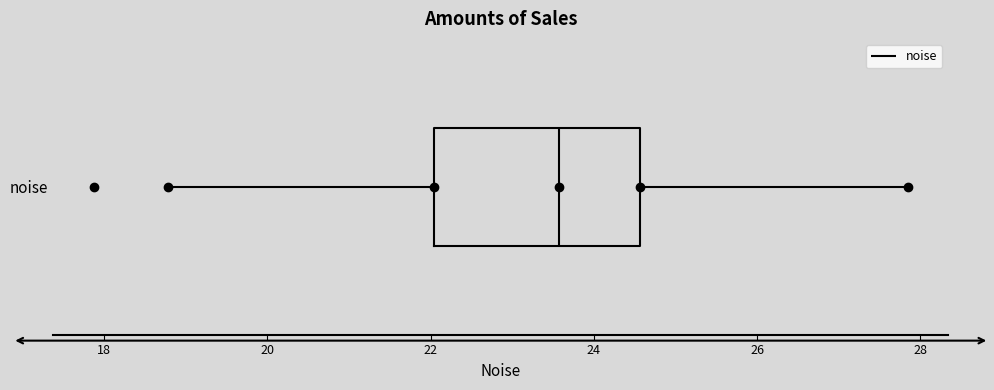

Read this box plot against the x-axis: the position of the median line, the range covered by the box, and the ends of both whiskers. The values are not printed on the chart, so give them approximately, as read against the axis.

median 23.6, box 22.0 to 24.6, whiskers 18.8 to 27.8